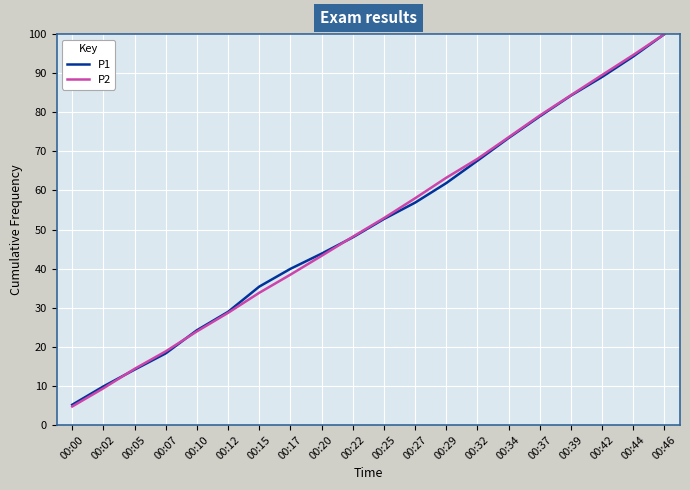

Which label corresponds to the largest value in the chart?

00:46